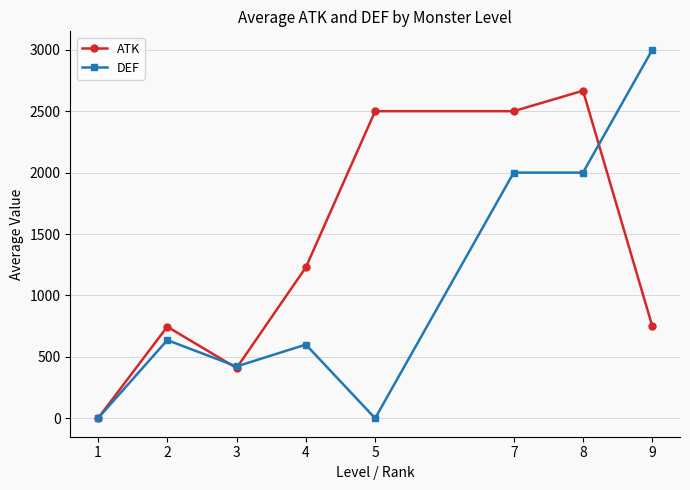

At how many categories does at least one series exceed 320?

7